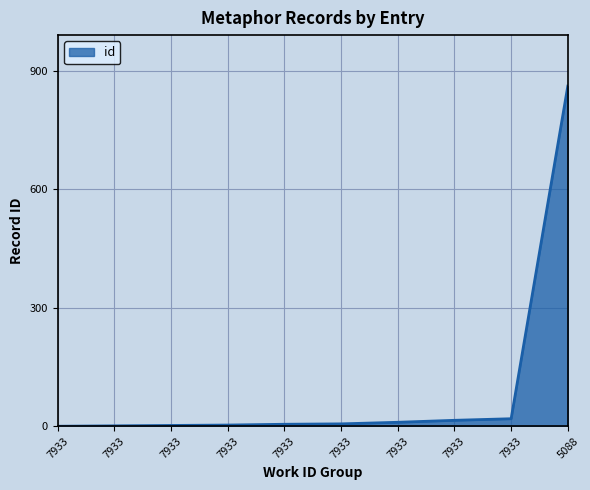

Which category has the highest value across all series?

5088